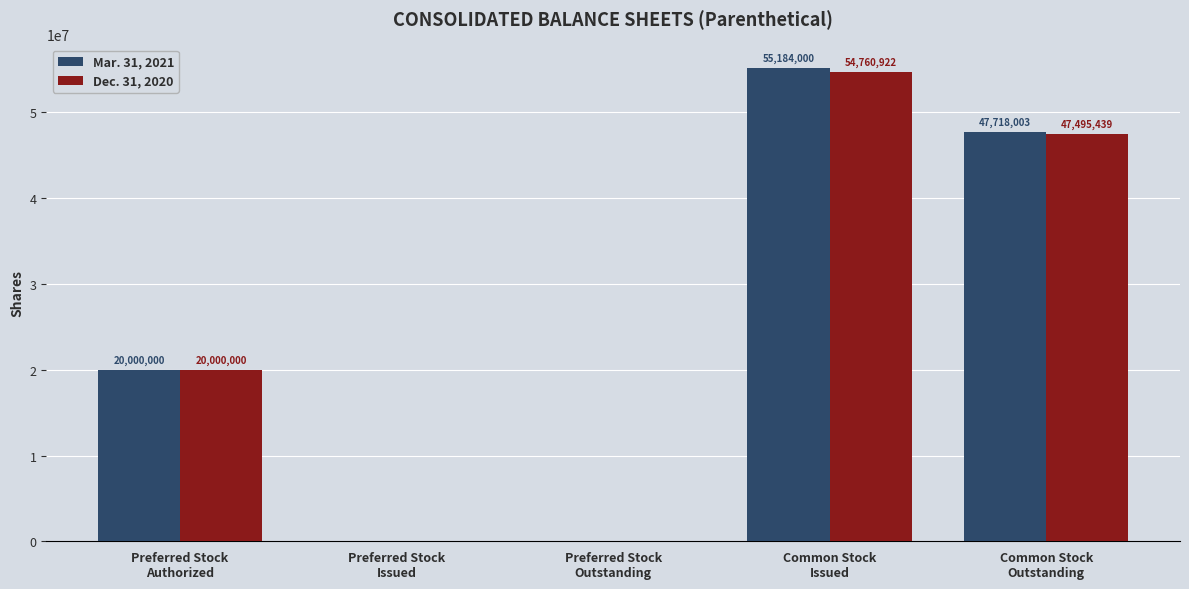

What value does the Mar. 31, 2021 series have at Preferred Stock
Authorized, to the nearest 10?

20000000